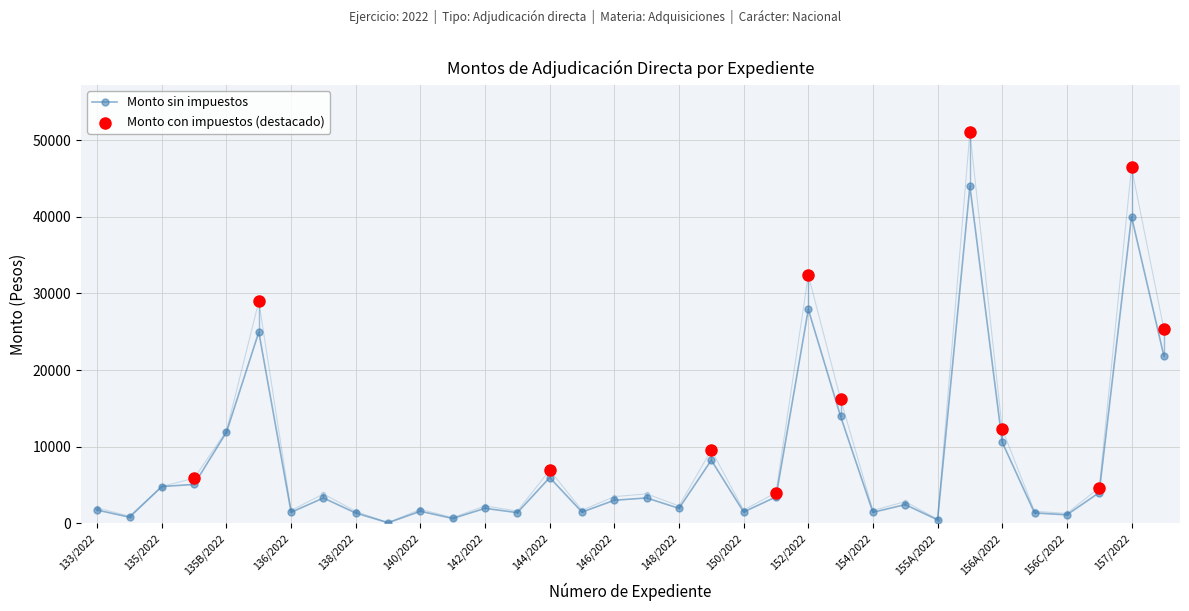

What are all the series names shown in the legend?

Monto sin impuestos, Monto con impuestos